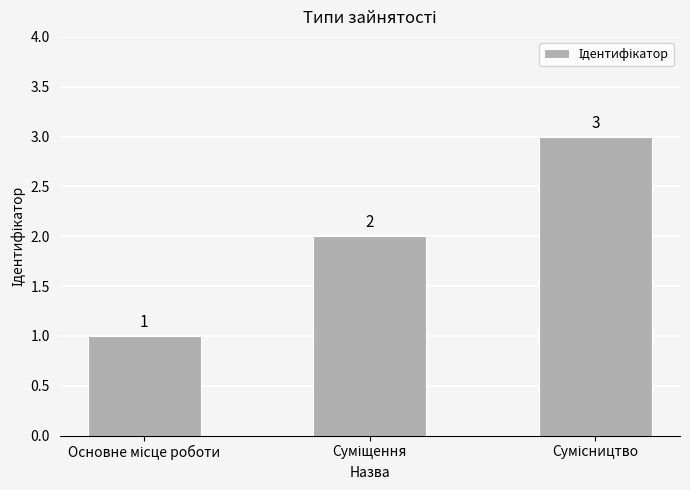

How many values are below 2?

1